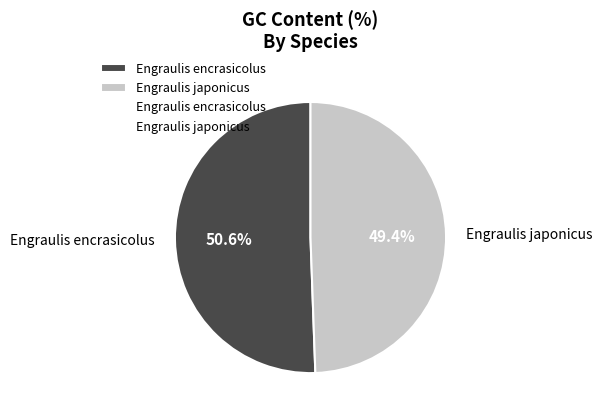

What is the majority slice?

Engraulis encrasicolus